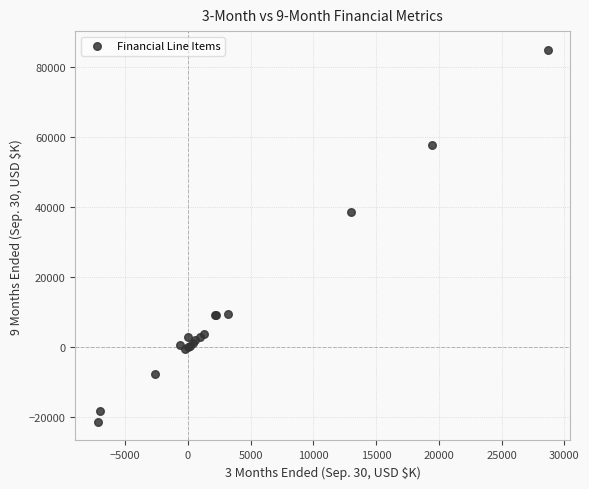

What Y value in the scatter plot is closest to 31797?

38611